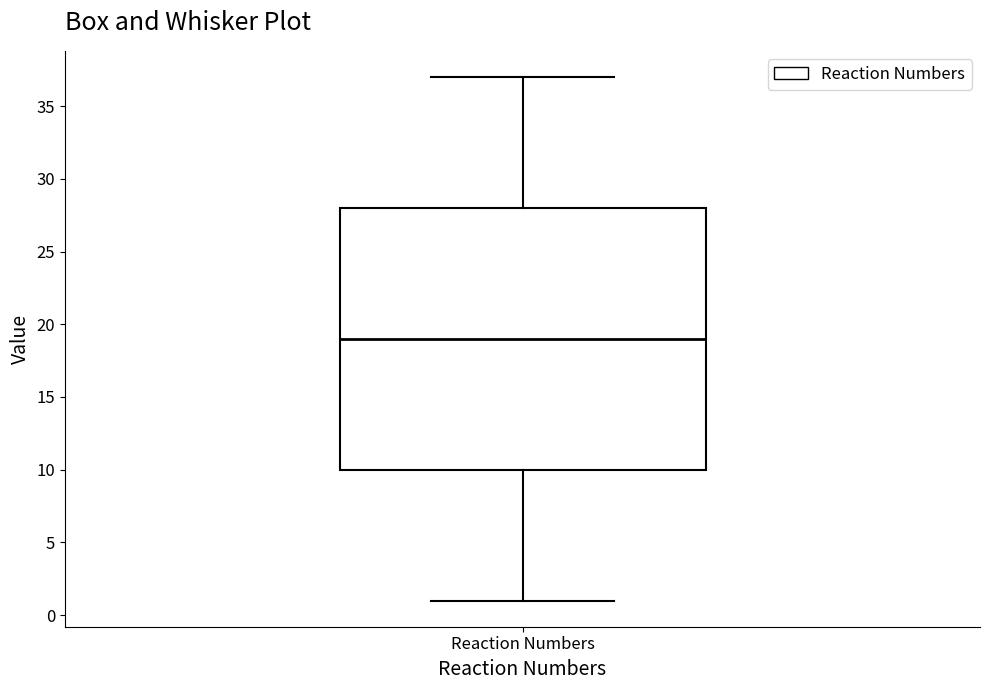

Where is the upper edge of the box for Reaction Numbers on the y-axis? The values are not printed on the chart, so give them approximately, as read against the axis.

28